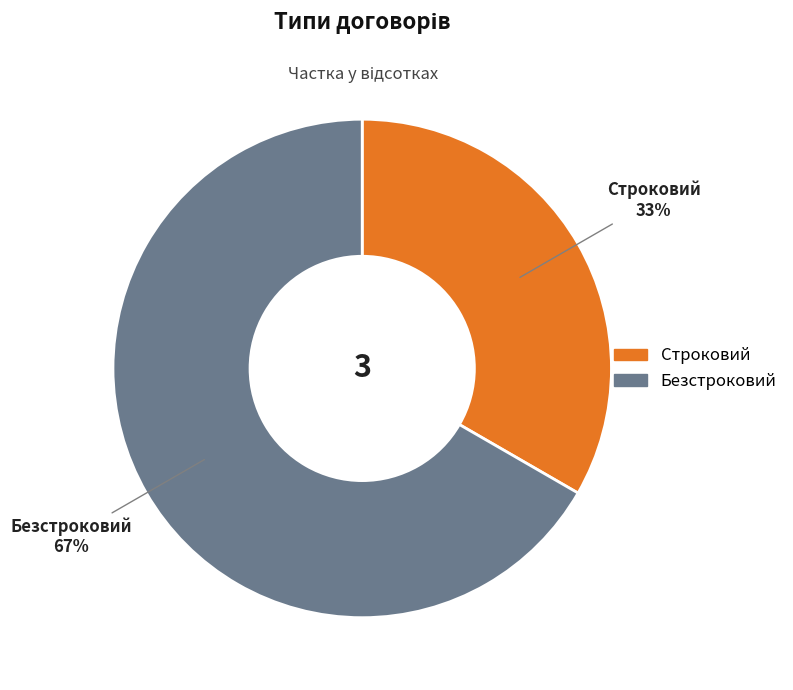

Count the number of slices in the pie.

2